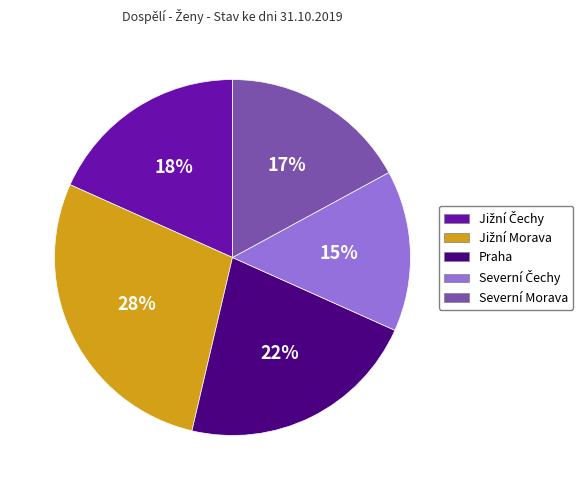

To the nearest percent, what is the combined percentage of Severní Morava and Praha?

39%